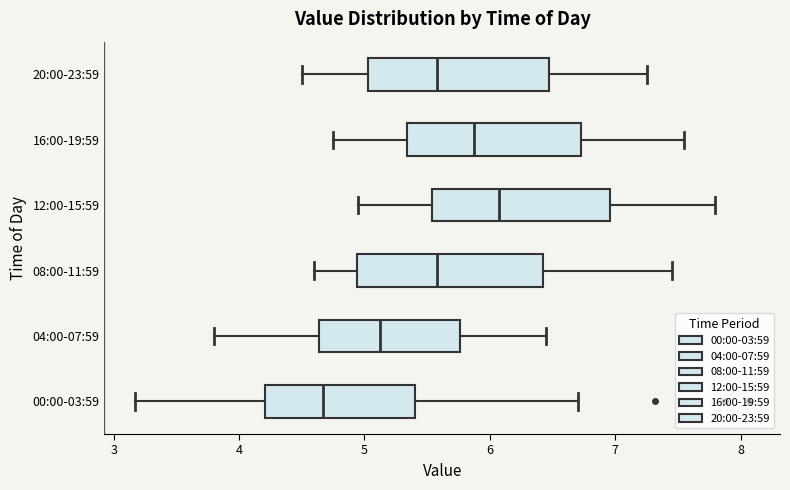

Reading bottom to top, read every box against the x-axis: the position of its median line, the range the box covers, and the ends of its whiskers. The values are not printed on the chart, so give them approximately, as read against the axis.

00:00-03:59: median 4.7, box 4.2 to 5.4, whiskers 3.2 to 6.7
04:00-07:59: median 5.1, box 4.6 to 5.8, whiskers 3.8 to 6.5
08:00-11:59: median 5.6, box 4.9 to 6.4, whiskers 4.6 to 7.5
12:00-15:59: median 6.1, box 5.5 to 7.0, whiskers 5.0 to 7.8
16:00-19:59: median 5.9, box 5.3 to 6.7, whiskers 4.8 to 7.6
20:00-23:59: median 5.6, box 5.0 to 6.5, whiskers 4.5 to 7.3